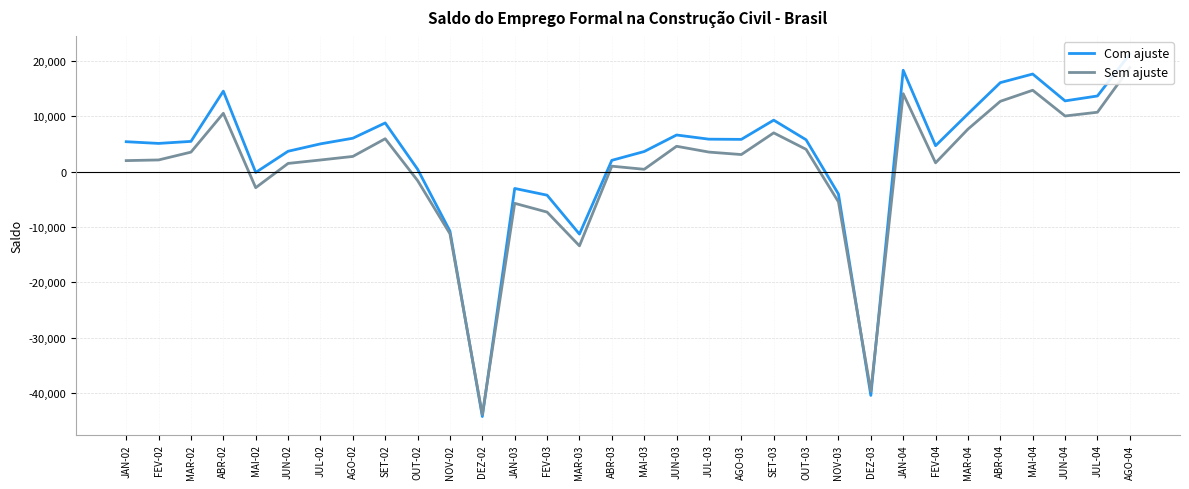

At which label does Sem ajuste first exceed 2720?

MAR-02